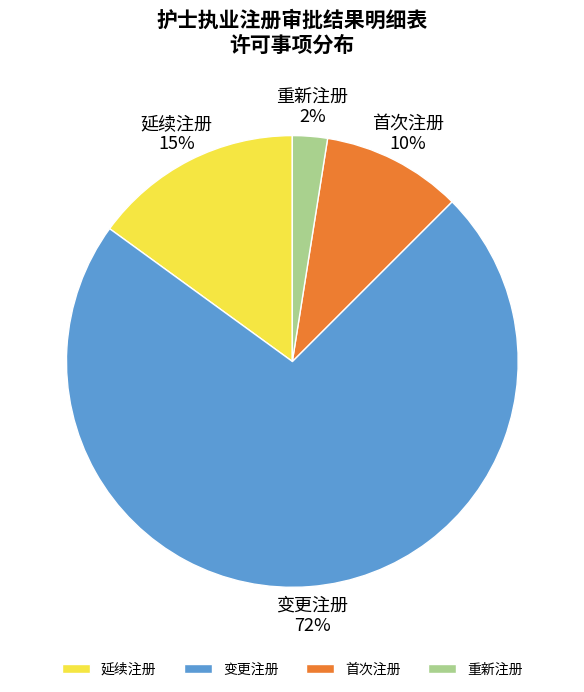

What is the smallest slice in the pie chart?

重新注册